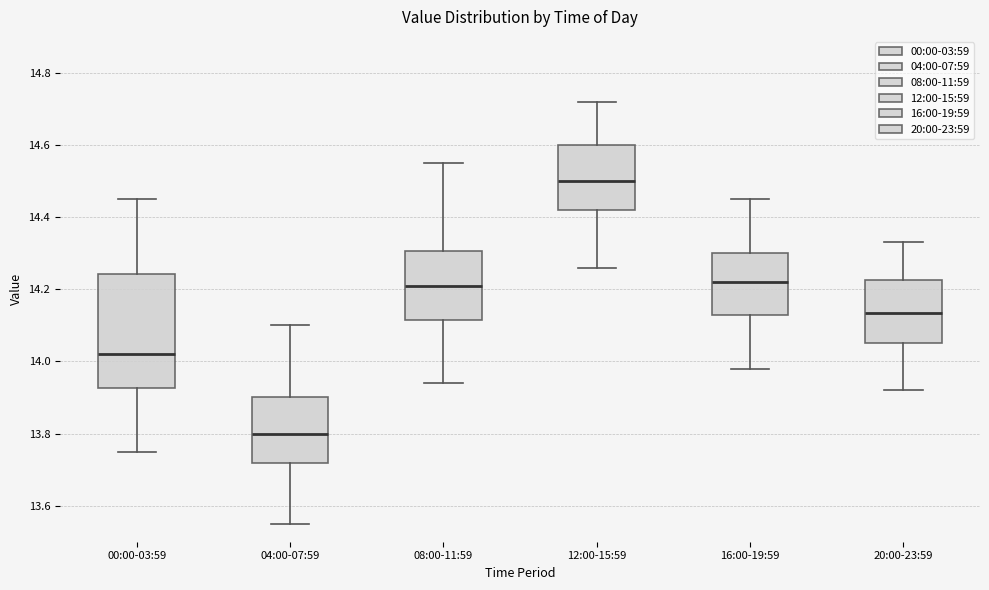

Reading left to right, transcribe this box plot: for each box, give where its median line is, the range the box spans, and where its two whiskers end, as read against the y-axis. The values are not printed on the chart, so give them approximately, as read against the axis.

00:00-03:59: median 14.02, box 13.92 to 14.24, whiskers 13.76 to 14.46
04:00-07:59: median 13.80, box 13.72 to 13.90, whiskers 13.56 to 14.10
08:00-11:59: median 14.22, box 14.12 to 14.30, whiskers 13.94 to 14.56
12:00-15:59: median 14.50, box 14.42 to 14.60, whiskers 14.26 to 14.72
16:00-19:59: median 14.22, box 14.14 to 14.30, whiskers 13.98 to 14.46
20:00-23:59: median 14.14, box 14.06 to 14.22, whiskers 13.92 to 14.34